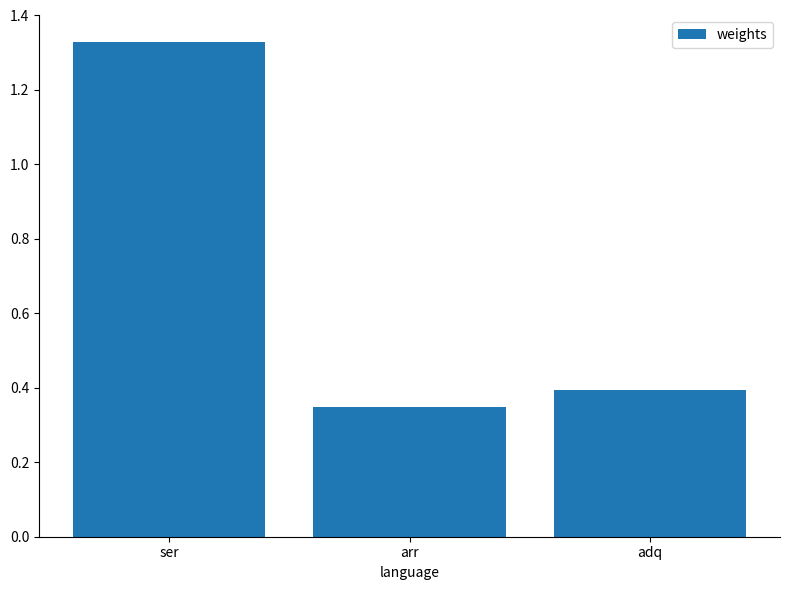

Between ser and arr, which is larger?

ser